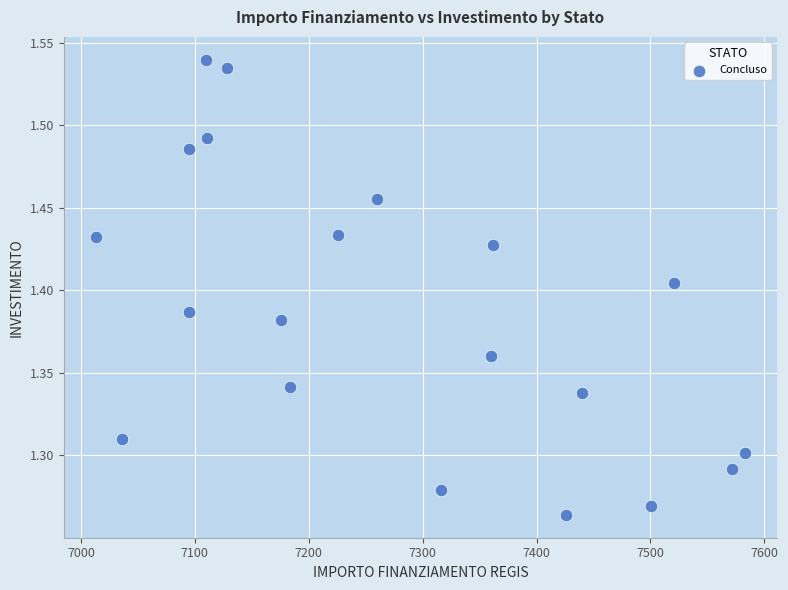

What is the range of X values (max minus min)?

569.6